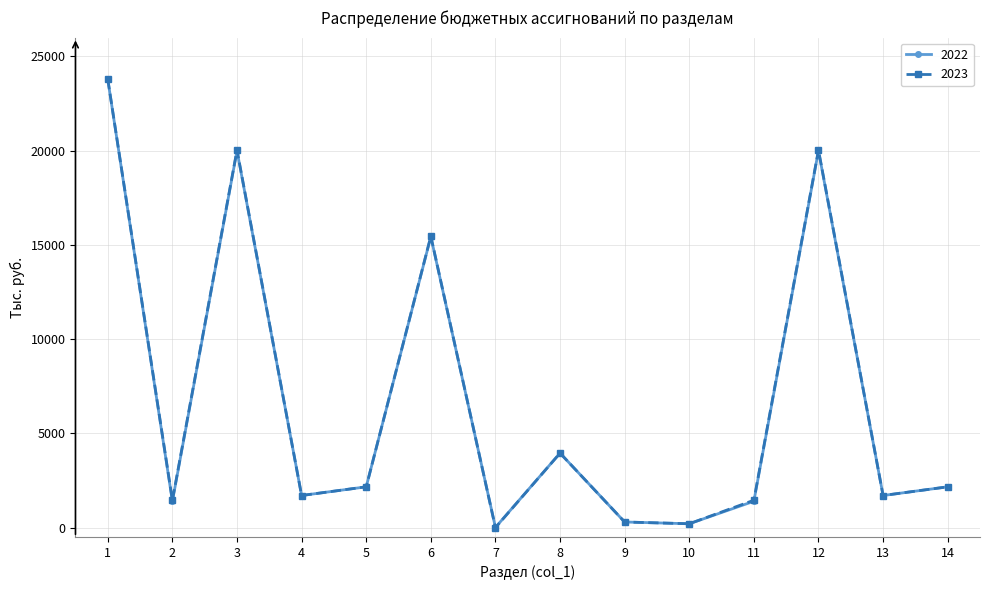

At how many categories does at least one series exceed 13132?

4